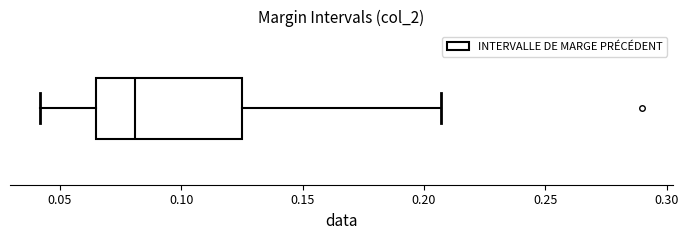

Read this box plot against the x-axis: the position of the median line, the range covered by the box, and the ends of both whiskers. The values are not printed on the chart, so give them approximately, as read against the axis.

median 0.080, box 0.065 to 0.125, whiskers 0.040 to 0.205